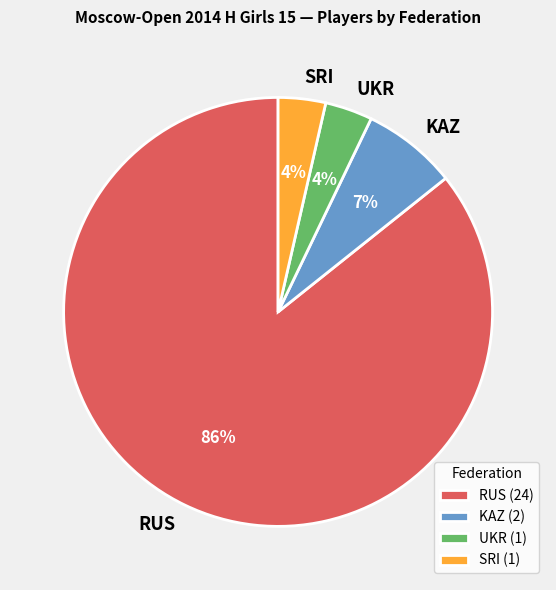

The SRI slice represents 4% of the pie. True or false?

True